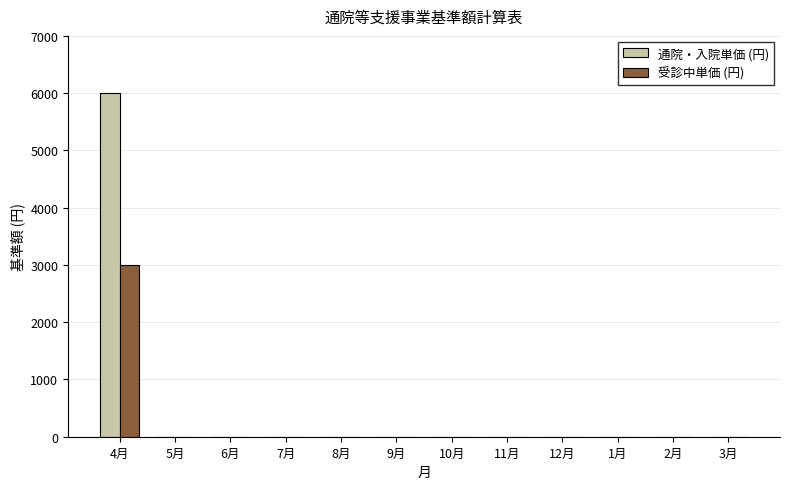

Which category has the highest value in the 受診中単価 (円) series?

4月